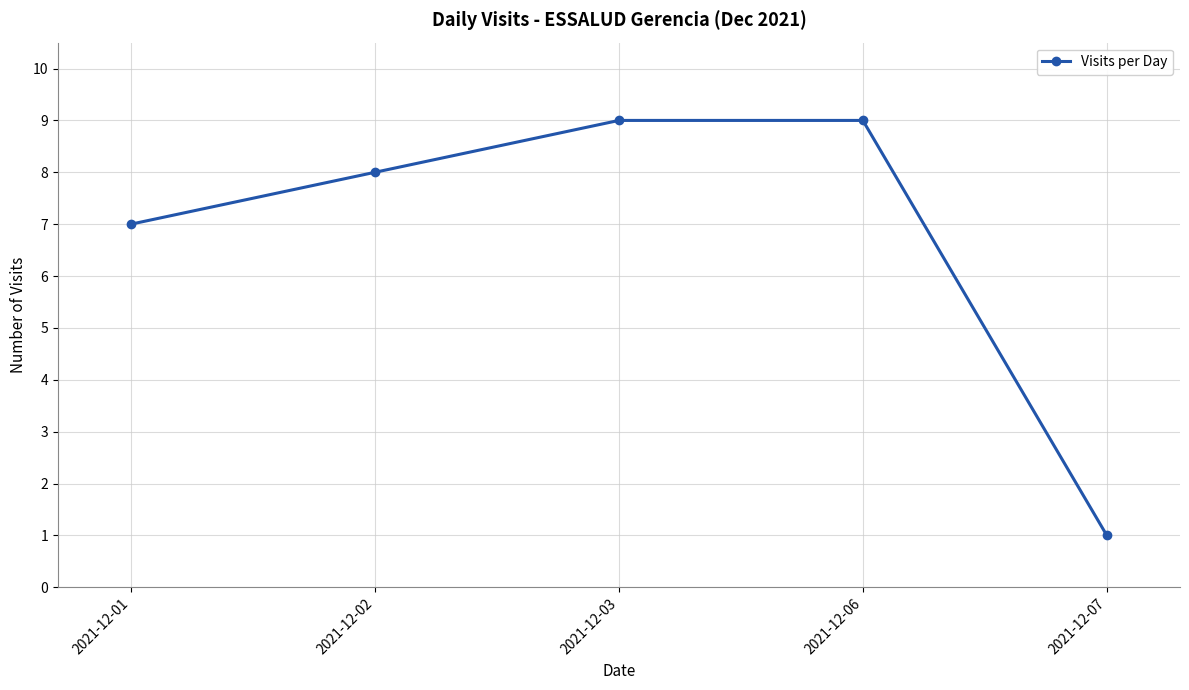

How many series are shown in this chart?

1